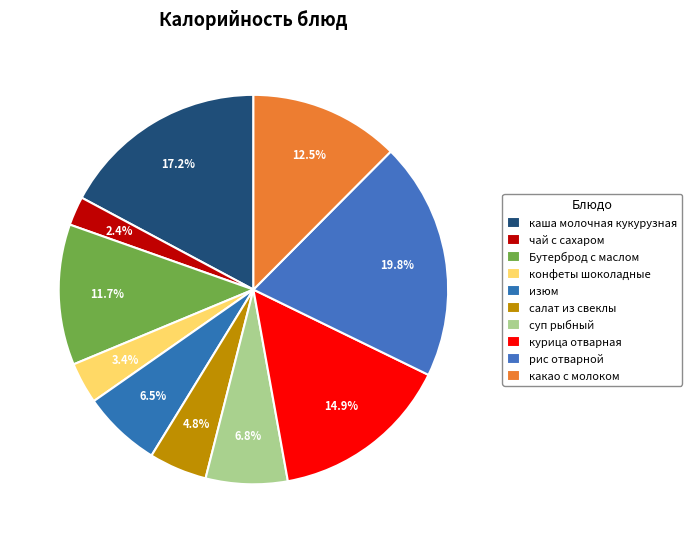

What percentage is NOT represented by суп рыбный?

93.2%